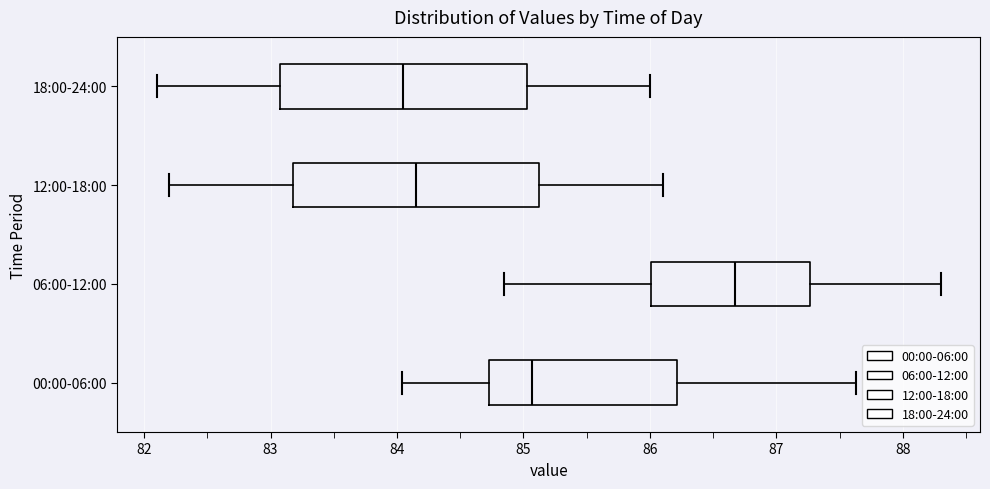

Reading bottom to top, transcribe this box plot: for each box, give where its median line is, the range the box spans, and where its two whiskers end, as read against the x-axis. The values are not printed on the chart, so give them approximately, as read against the axis.

00:00-06:00: median 85.1, box 84.7 to 86.2, whiskers 84.0 to 87.6
06:00-12:00: median 86.7, box 86.0 to 87.3, whiskers 84.9 to 88.3
12:00-18:00: median 84.2, box 83.2 to 85.1, whiskers 82.2 to 86.1
18:00-24:00: median 84.1, box 83.1 to 85.0, whiskers 82.1 to 86.0